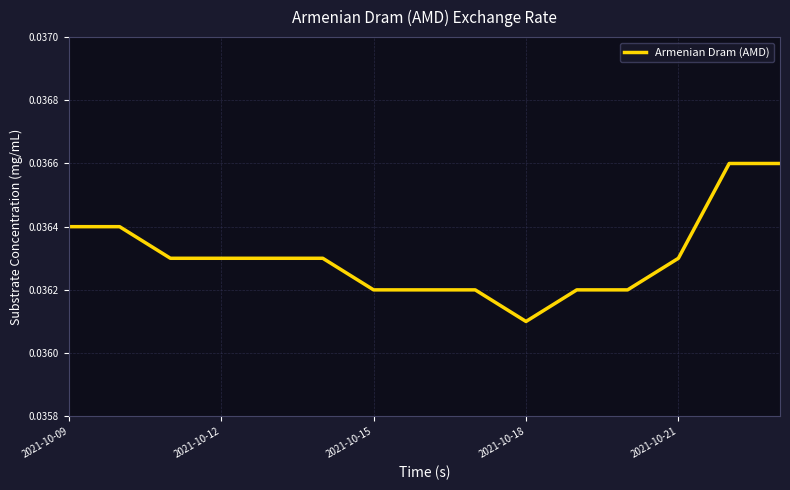

True or false: there are more than 1 points higher than both neighbors.

False